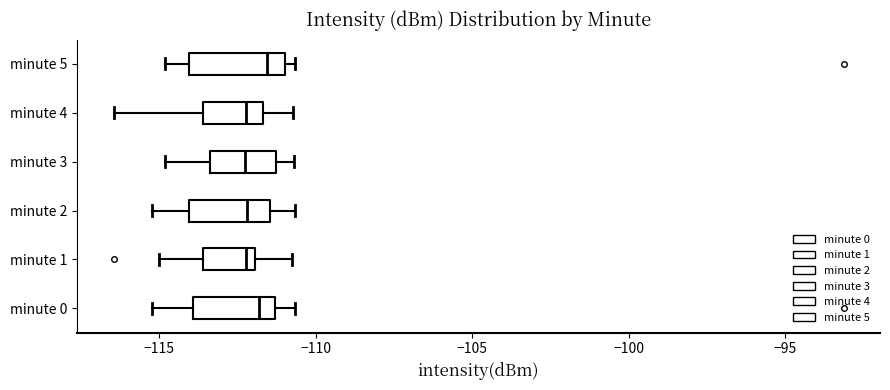

Reading bottom to top, transcribe this box plot: for each box, give where its median line is, the range the box spans, and where its two whiskers end, as read against the x-axis. The values are not printed on the chart, so give them approximately, as read against the axis.

minute 0: median -112.0, box -114.0 to -111.5, whiskers -115.0 to -110.5
minute 1: median -112.0 (just left of the box's right edge), box -113.5 to -112.0, whiskers -115.0 to -111.0
minute 2: median -112.0, box -114.0 to -111.5, whiskers -115.0 to -110.5
minute 3: median -112.5, box -113.5 to -111.5, whiskers -115.0 to -110.5
minute 4: median -112.0, box -113.5 to -111.5, whiskers -116.5 to -110.5
minute 5: median -111.5, box -114.0 to -111.0, whiskers -115.0 to -110.5